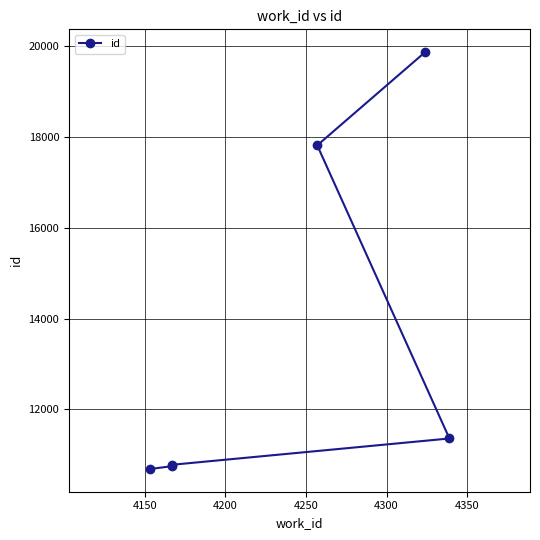

What is the minimum value shown in the chart?

10688